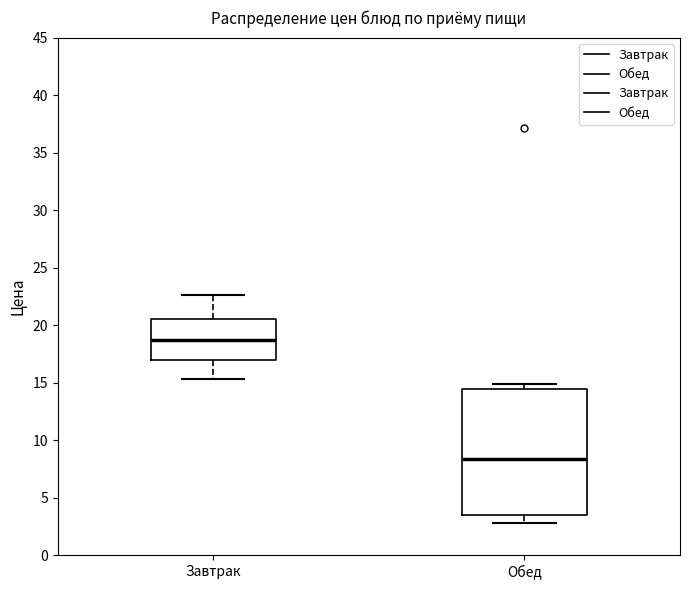

Reading left to right, transcribe this box plot: for each box, give where its median line is, the range the box spans, and where its two whiskers end, as read against the y-axis. The values are not printed on the chart, so give them approximately, as read against the axis.

Завтрак: median 18.5, box 17.0 to 20.5, whiskers 15.5 to 22.5
Обед: median 8.5, box 3.5 to 14.5, whiskers 3.0 to 15.0